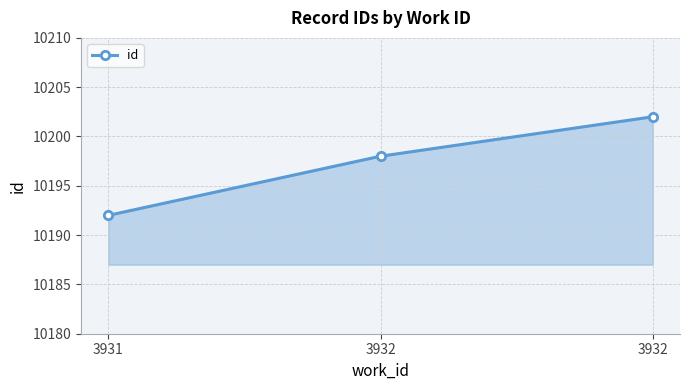

What is the value of the 1st point from the left?

10192